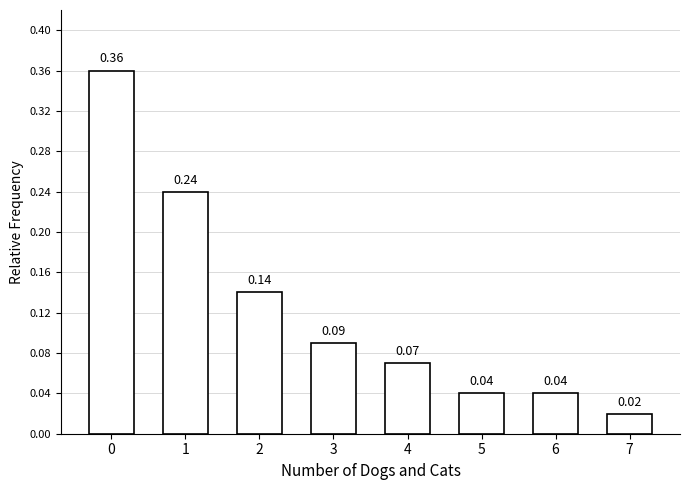

Which has a higher value, 5 or 7?

5